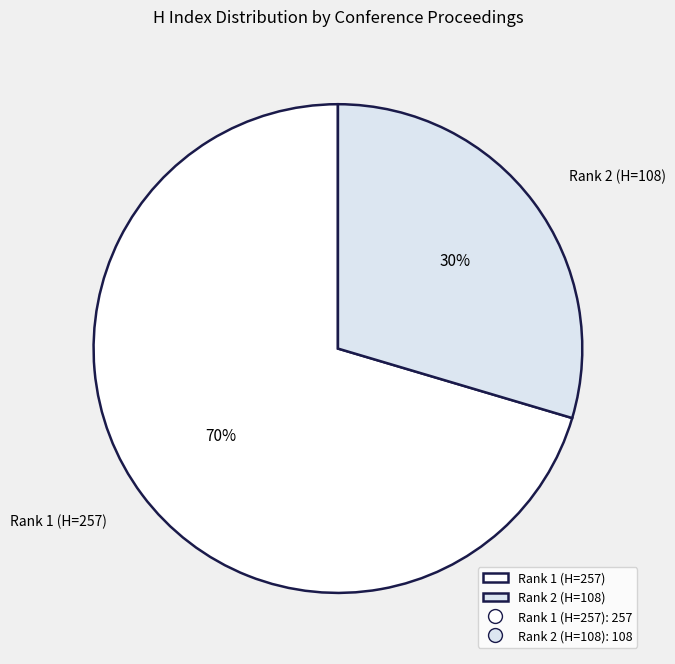

Which category accounts for the majority?

Rank 1 (H=257)